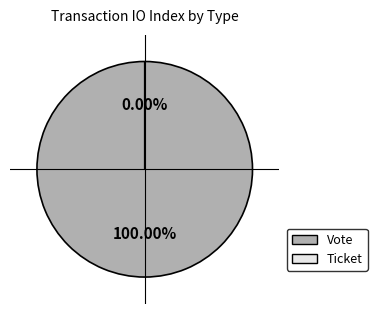

Is it true that Vote is 100% of the pie?

True